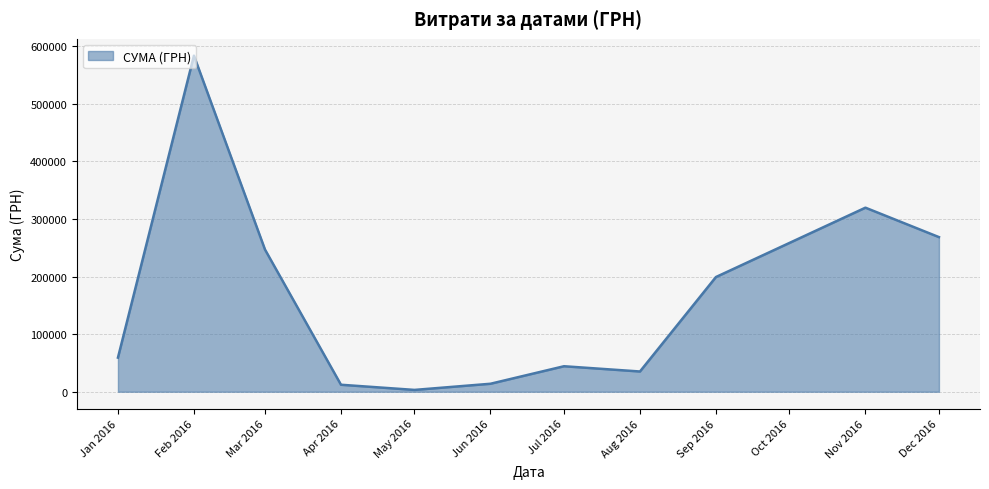

Between Nov 2016 and Jul 2016, which is larger?

Nov 2016